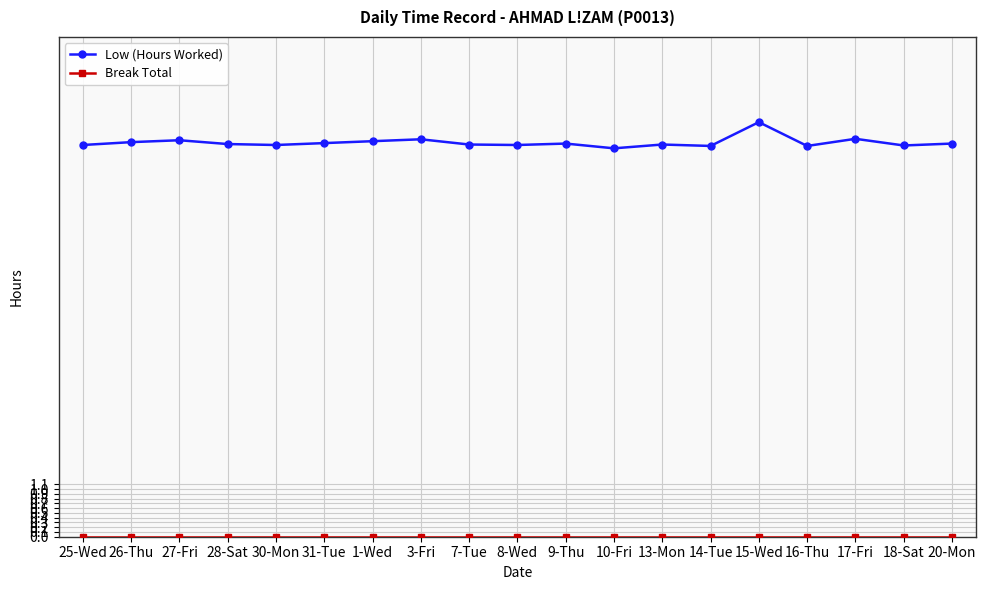

True or false: Low (Hours Worked) has more than 2 points higher than both neighbors.

True